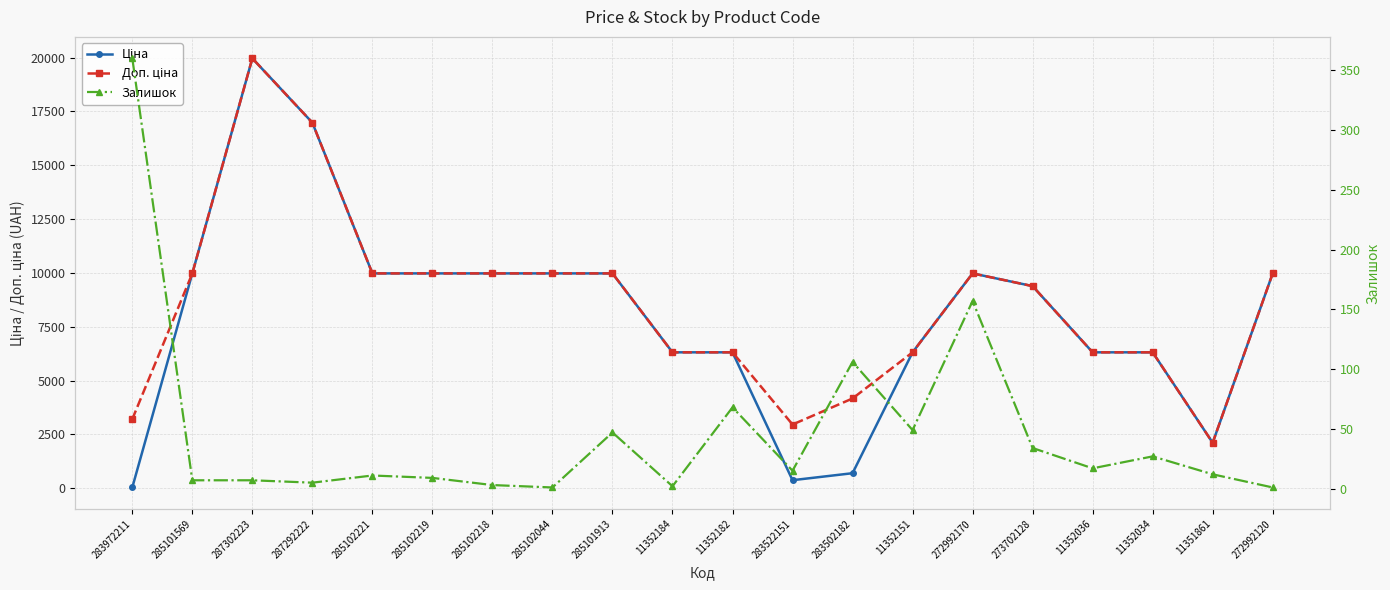

What is the sum of all Залишок values?

938.0